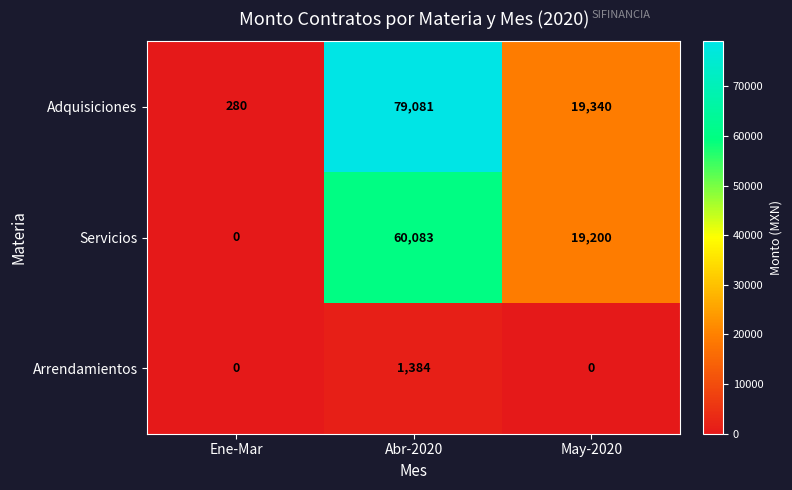

Rank the series by their maximum value, from highest to lowest.

Adquisiciones, Servicios, Arrendamientos